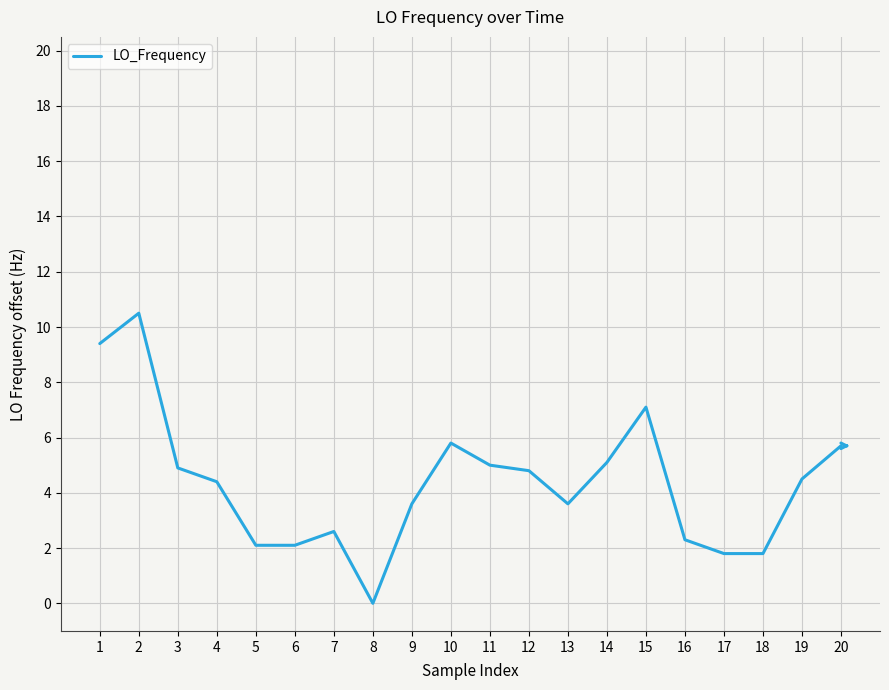

What is the difference between the maximum and minimum values?

10.5